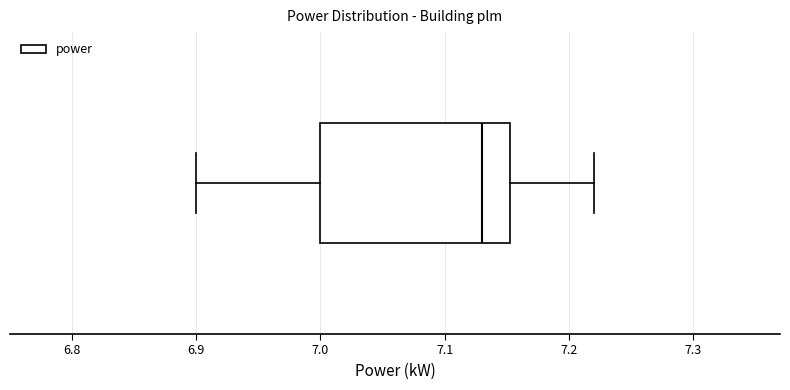

Transcribe this box plot: give where the median line is, the range the box spans, and where the two whiskers end, as read against the x-axis. The values are not printed on the chart, so give them approximately, as read against the axis.

median 7.13, box 7.00 to 7.15, whiskers 6.90 to 7.22